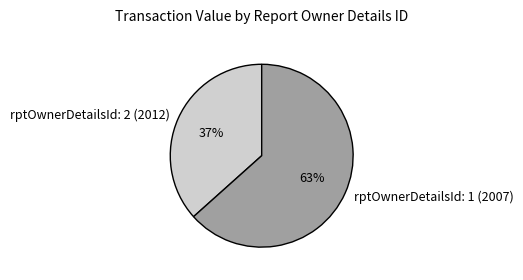

Is it true that rptOwnerDetailsId: 2 (2012) is 37% of the pie?

True